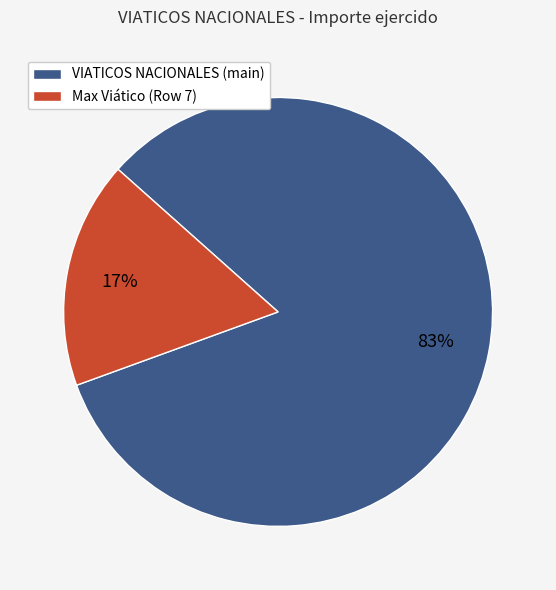

To the nearest percent, what is the average slice percentage?

50%